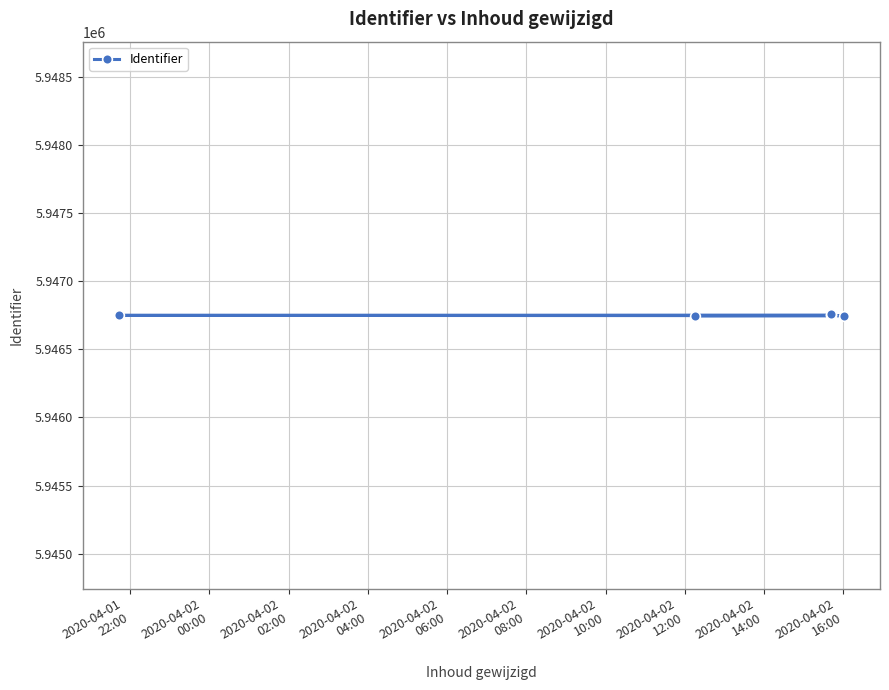

What is the value of the 2nd point from the left?

5946747